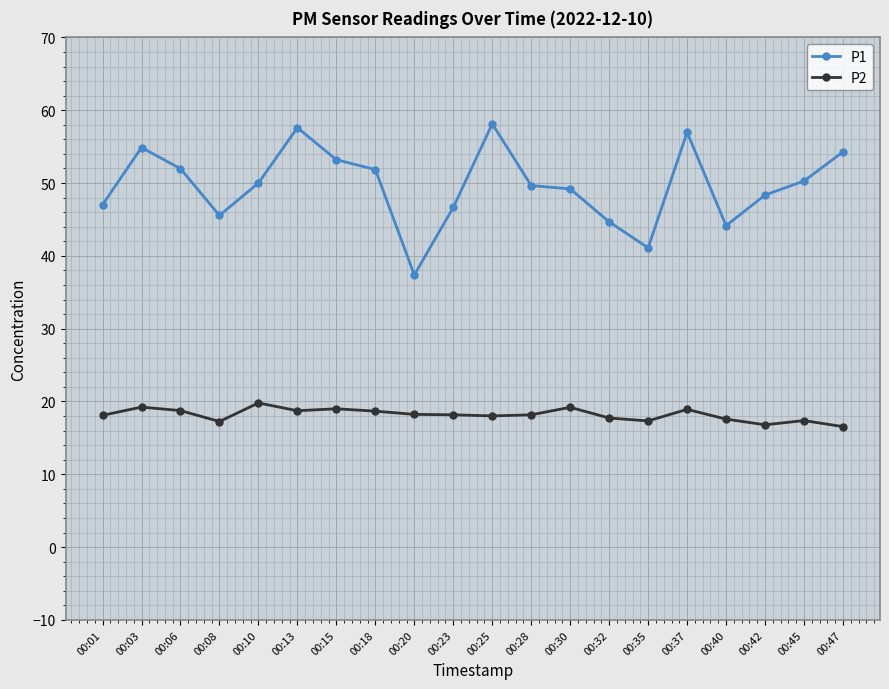

True or false: P2 and P1 cross at least once.

False